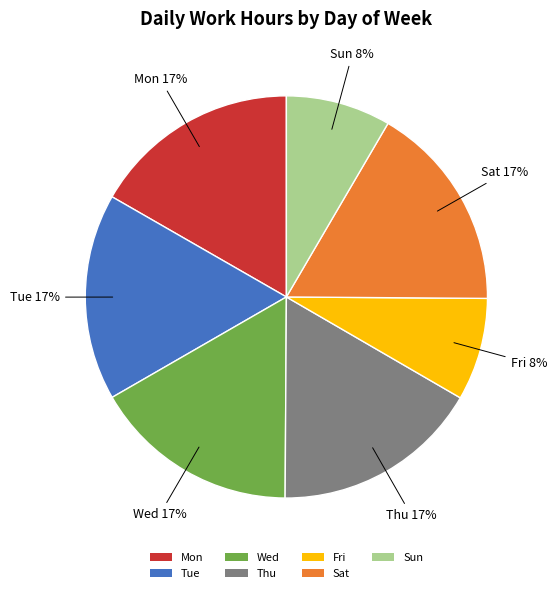

What is the ratio of the value at Mon to the value at Wed?

1.0